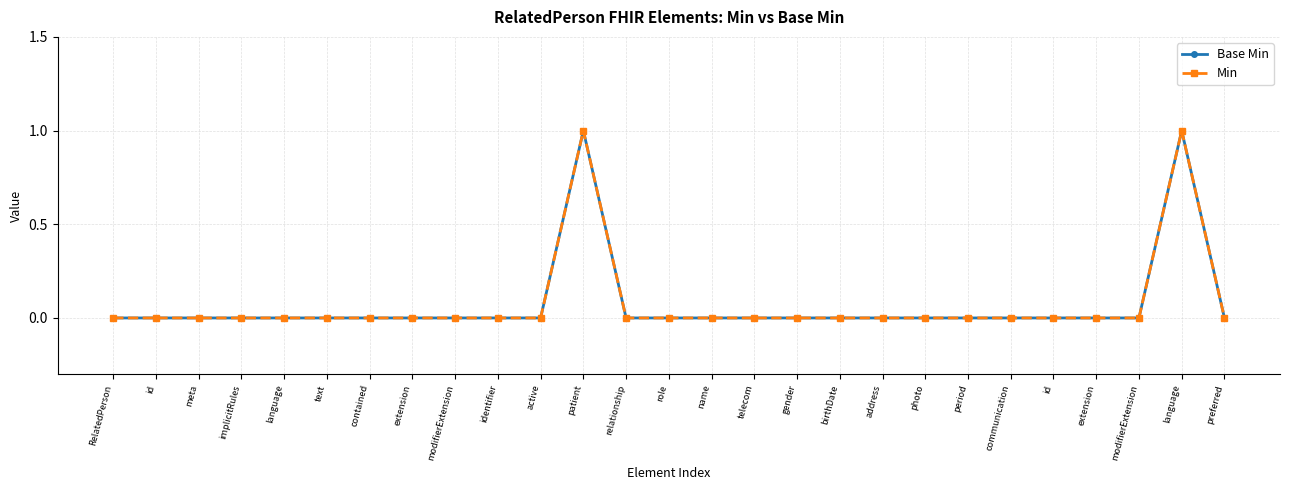

Reading right to left, list all the values displayed in this chart.

Base Min: 0	1	0	0	0	0	0	0	0	0	0	0	0	0	0	1	0	0	0	0	0	0	0	0	0	0	0
Min: 0	1	0	0	0	0	0	0	0	0	0	0	0	0	0	1	0	0	0	0	0	0	0	0	0	0	0